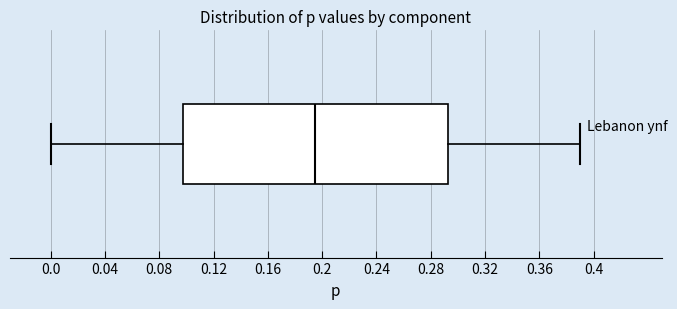

Read this box plot against the x-axis: the position of the median line, the range covered by the box, and the ends of both whiskers. The values are not printed on the chart, so give them approximately, as read against the axis.

median 0.195, box 0.100 to 0.295, whiskers 0.000 to 0.390